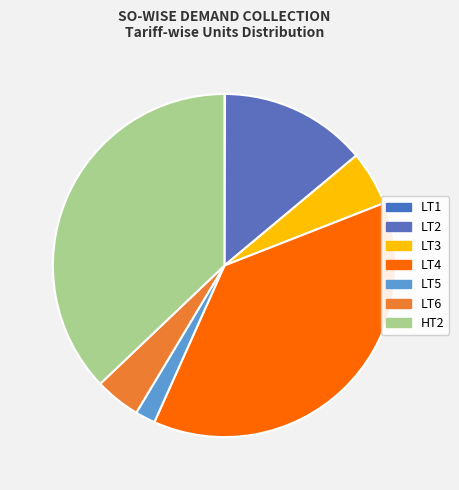

To the nearest percent, what is the difference between the LT2 and HT2 slice percentages?

23%